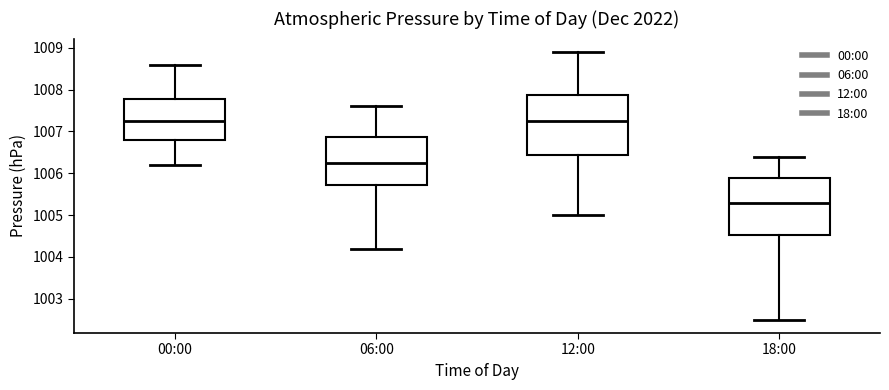

Which box is the tallest, from its lower edge to its upper edge?

12:00